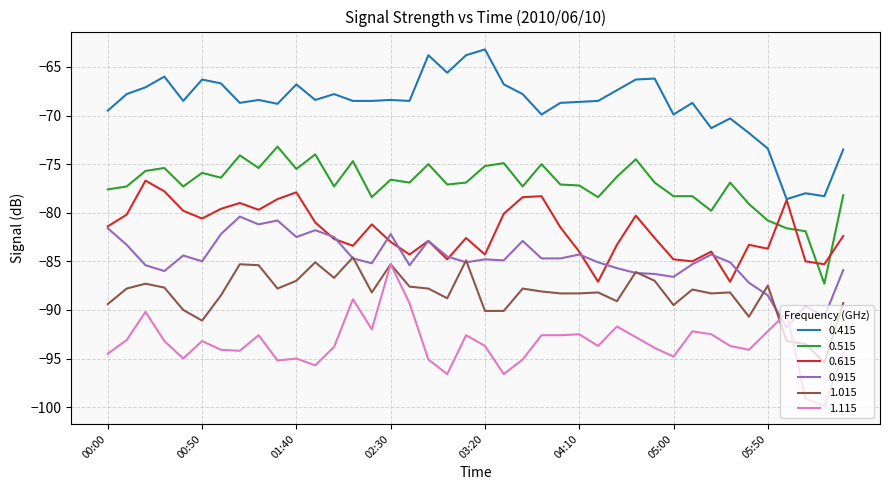

True or false: 1.015 and 0.515 cross at least once.

False